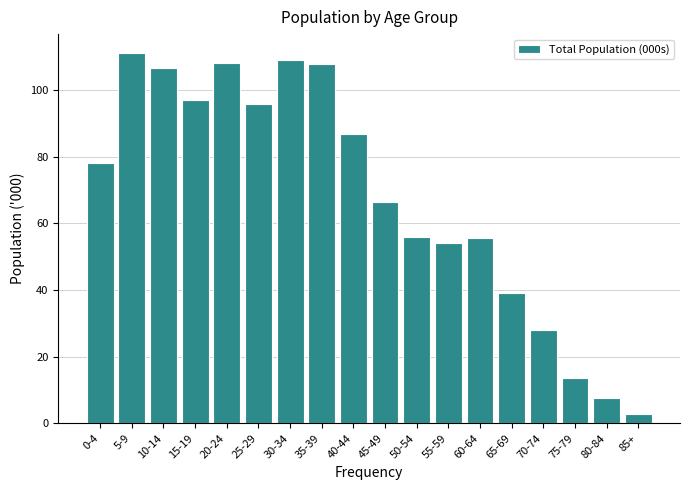

What is the difference between the maximum and second lowest values?

103.7